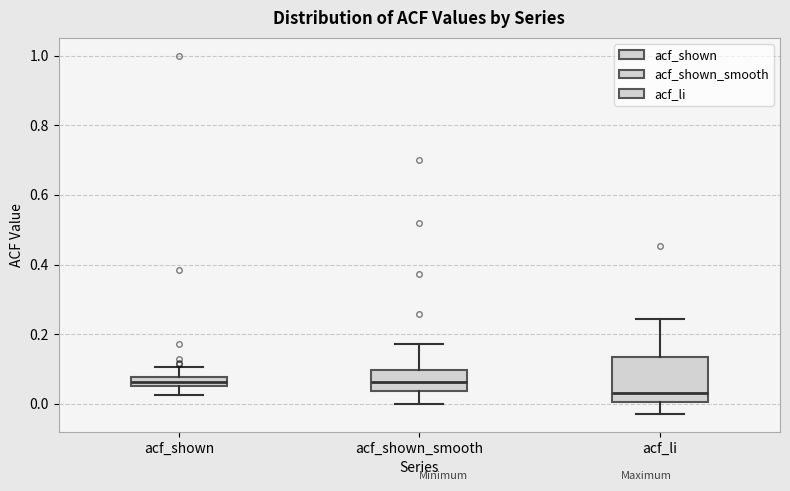

Where is the lower edge of the box for acf_shown on the y-axis? The values are not printed on the chart, so give them approximately, as read against the axis.

0.06